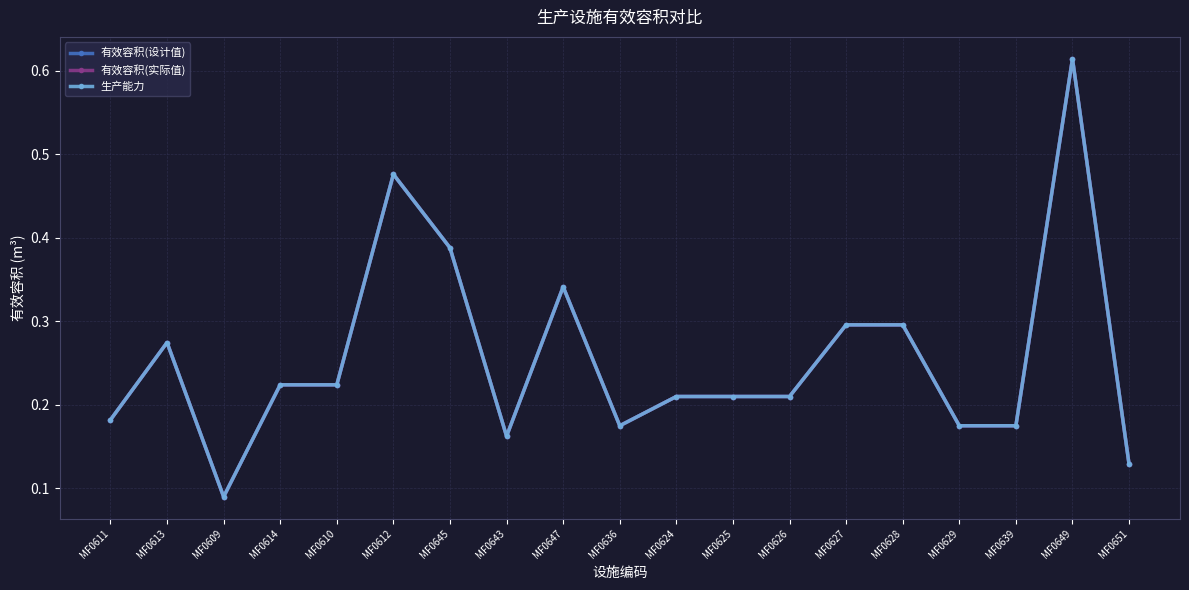

In 生产能力, how many points are higher than both neighbors (excluding endpoints)?

4